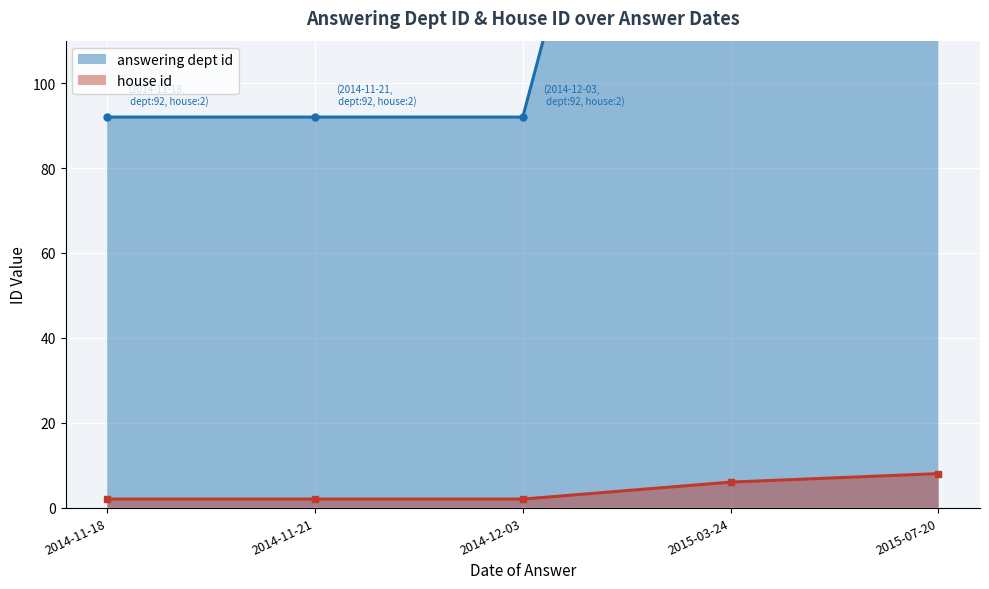

Which series has the largest total across all categories?

answering dept id